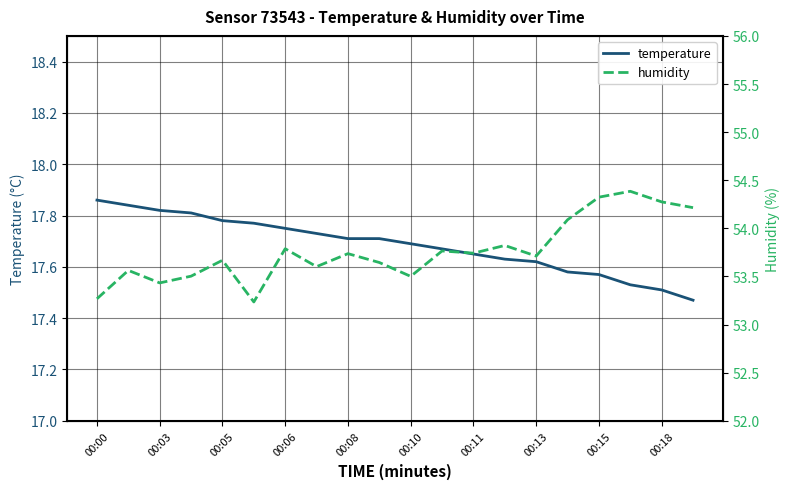

Is it true that temperature equals 10.0 at 00:08?

False